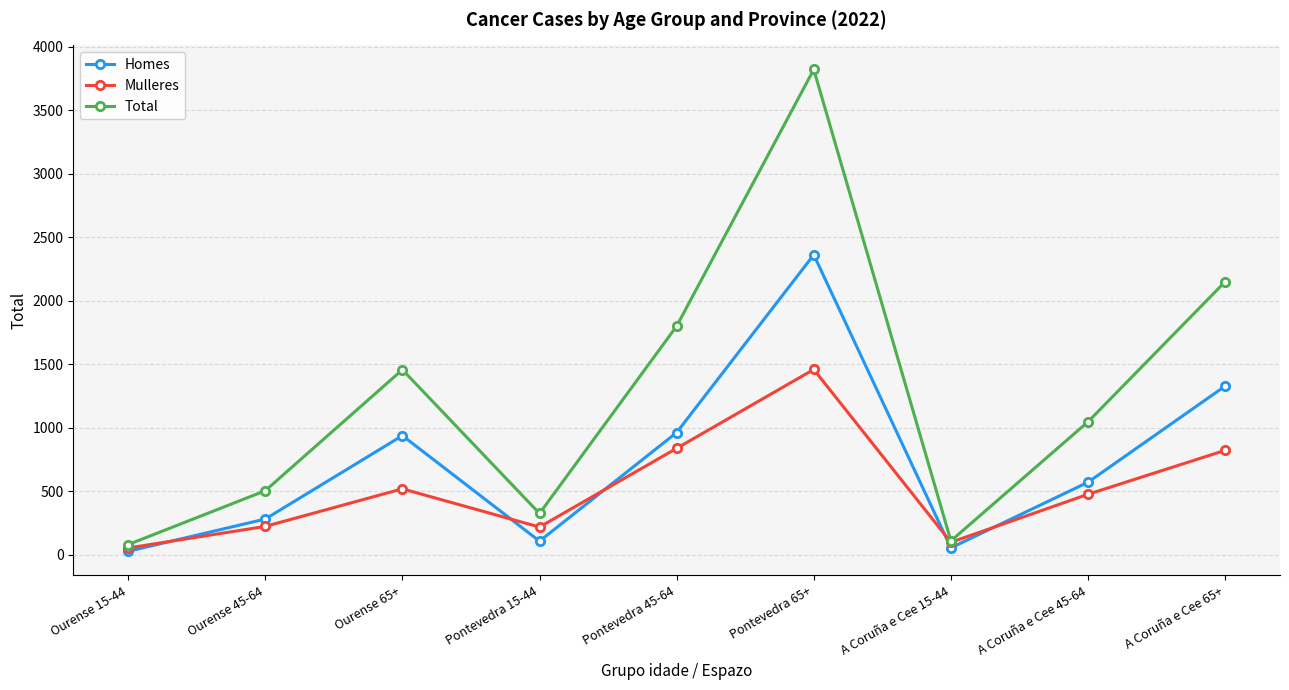

What is the difference between the second highest and second lowest values in the Mulleres series?

740